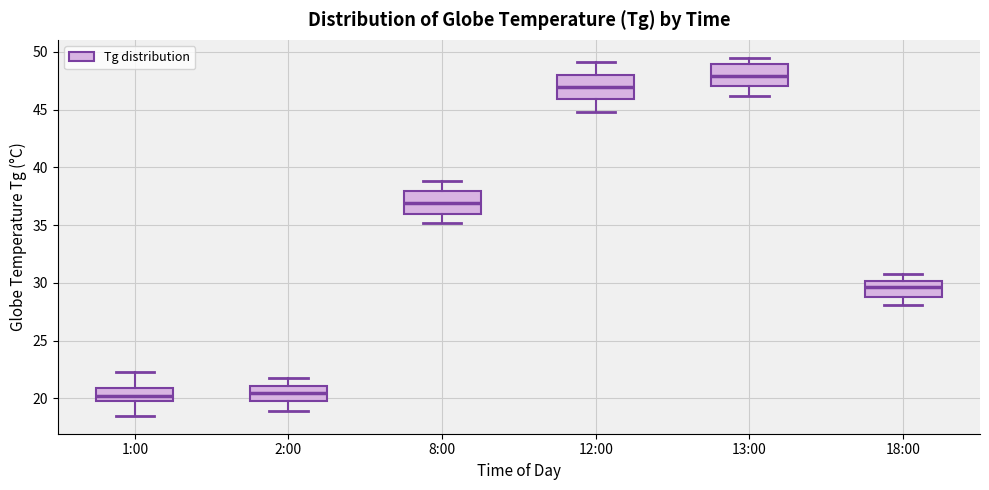

Where does the lower whisker of the box for 13:00 end on the y-axis? The values are not printed on the chart, so give them approximately, as read against the axis.

46.0